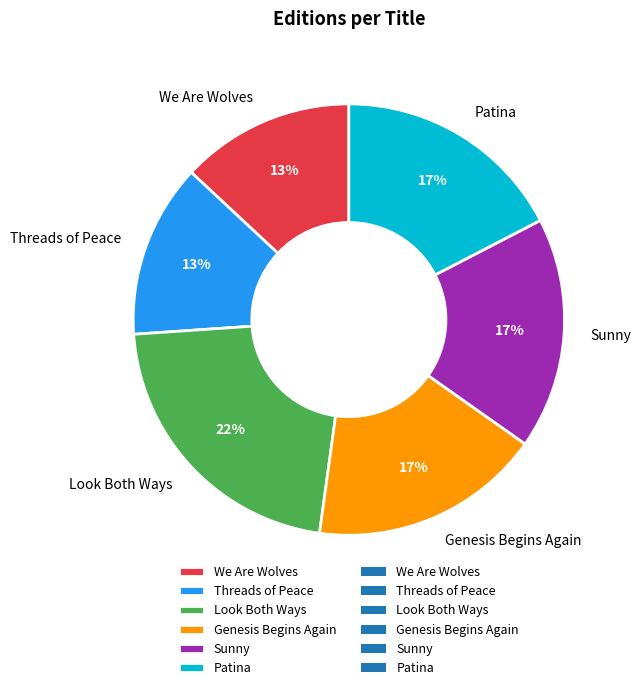

How many segments does this pie chart have?

6